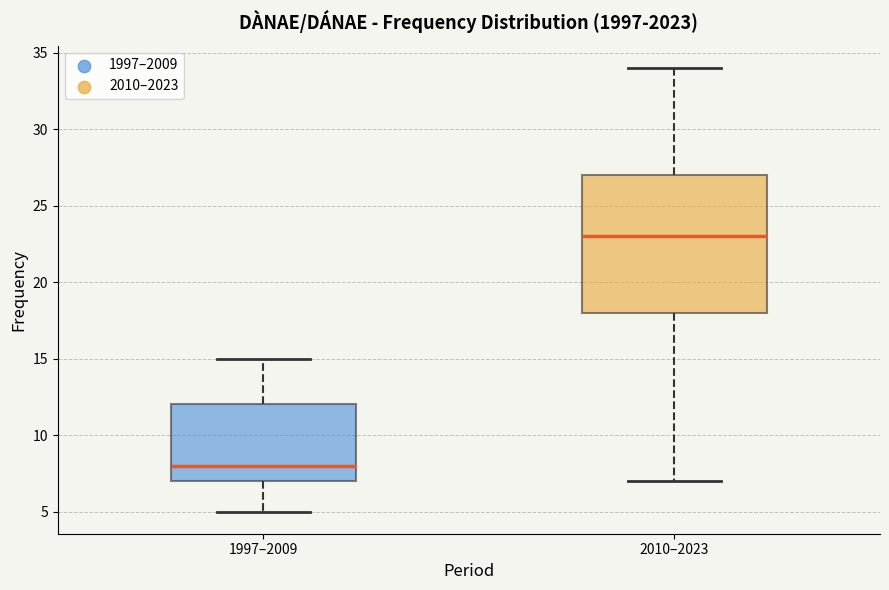

Where does the upper whisker of the box for 1997–2009 end on the y-axis? The values are not printed on the chart, so give them approximately, as read against the axis.

15